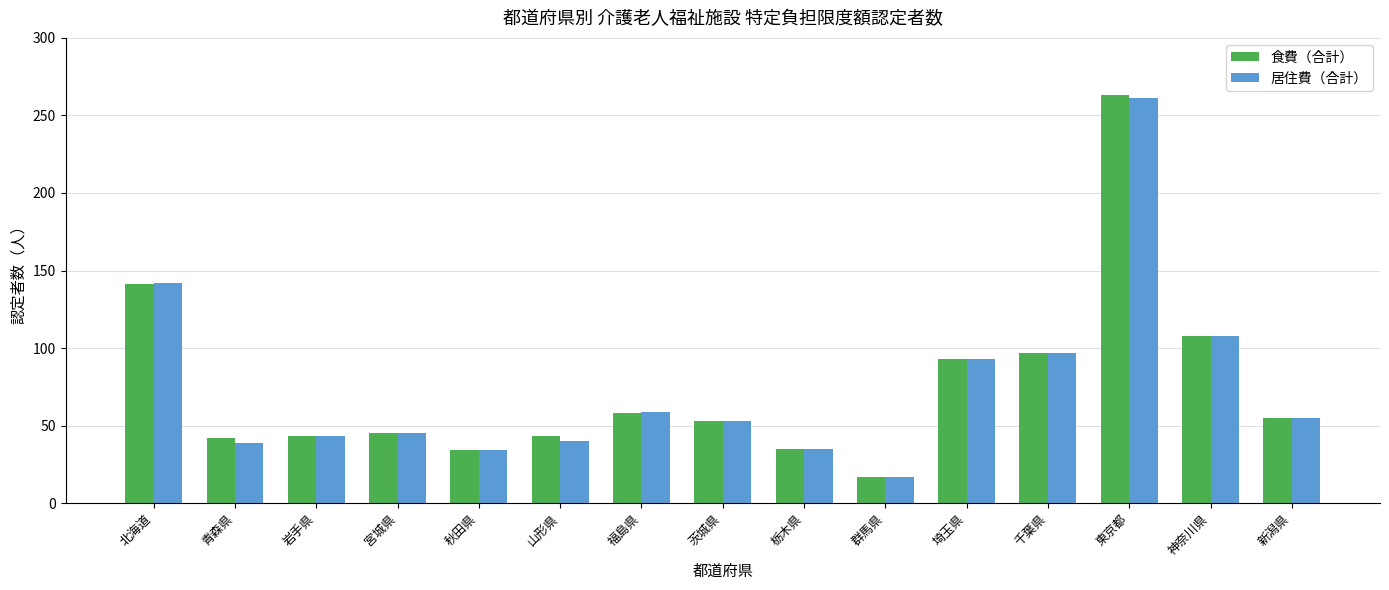

Where does the 食費（合計） series first go above 53?

北海道